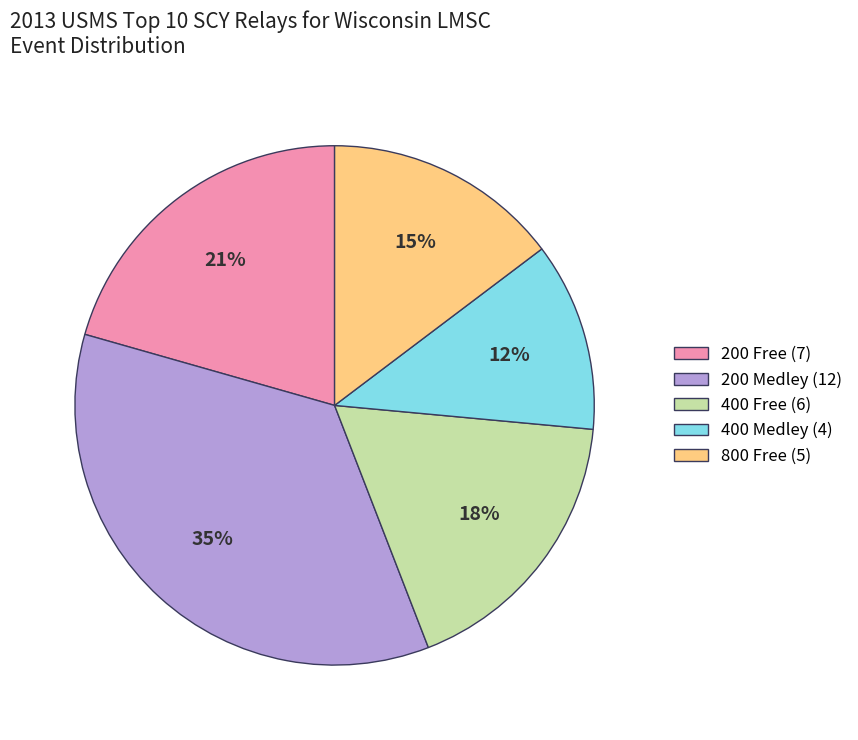

To the nearest percent, what portion does 200 Free (7) represent?

21%